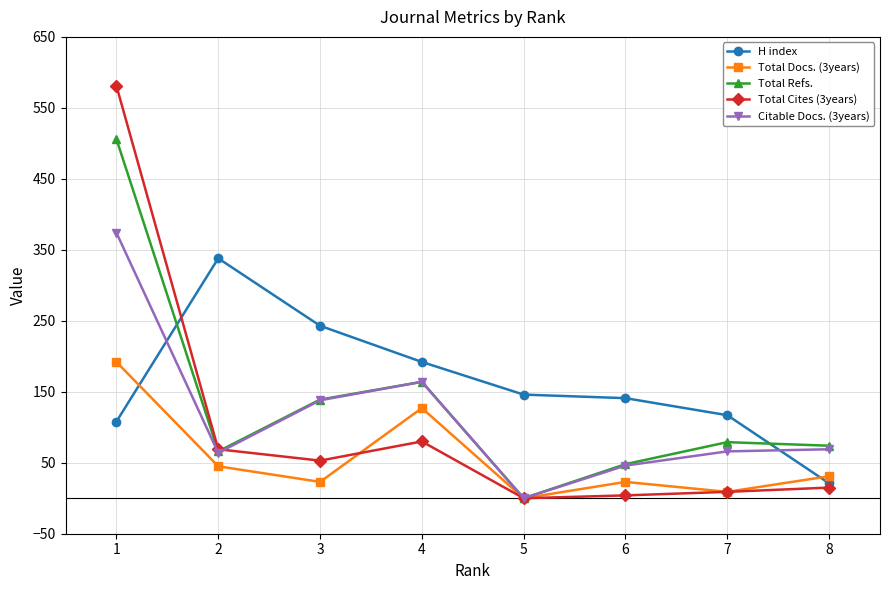

The H index series shows 338 at 2. True or false?

True